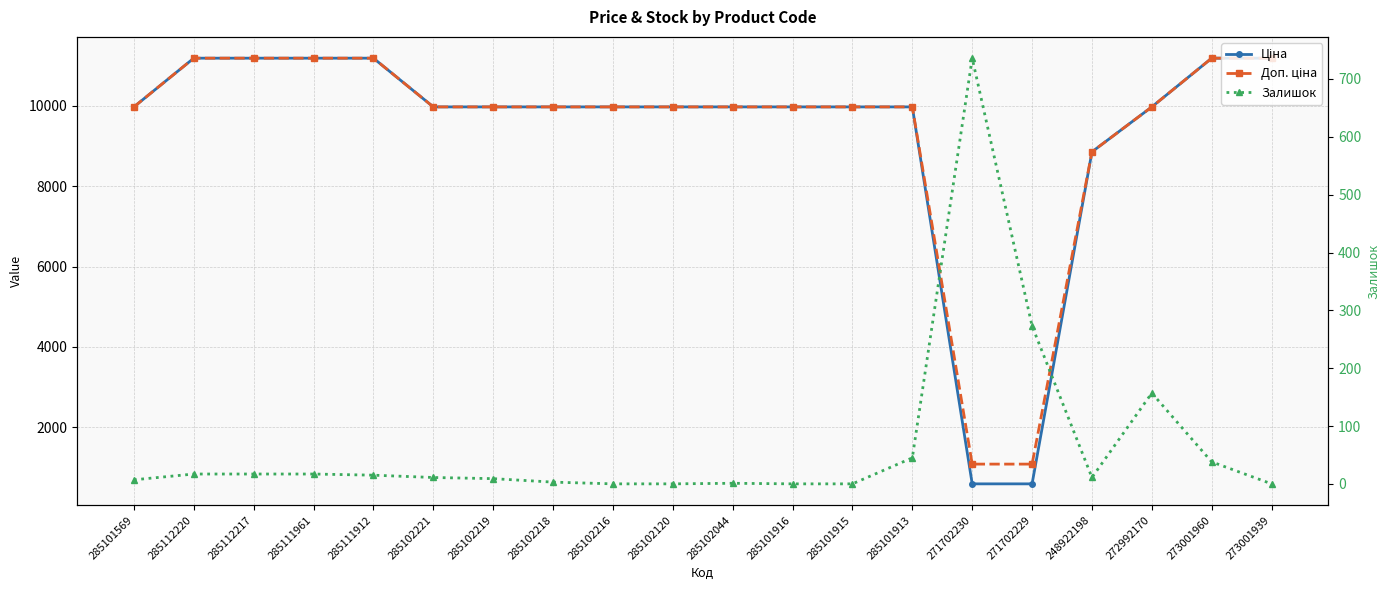

Which series has the largest total across all categories?

Доп. ціна